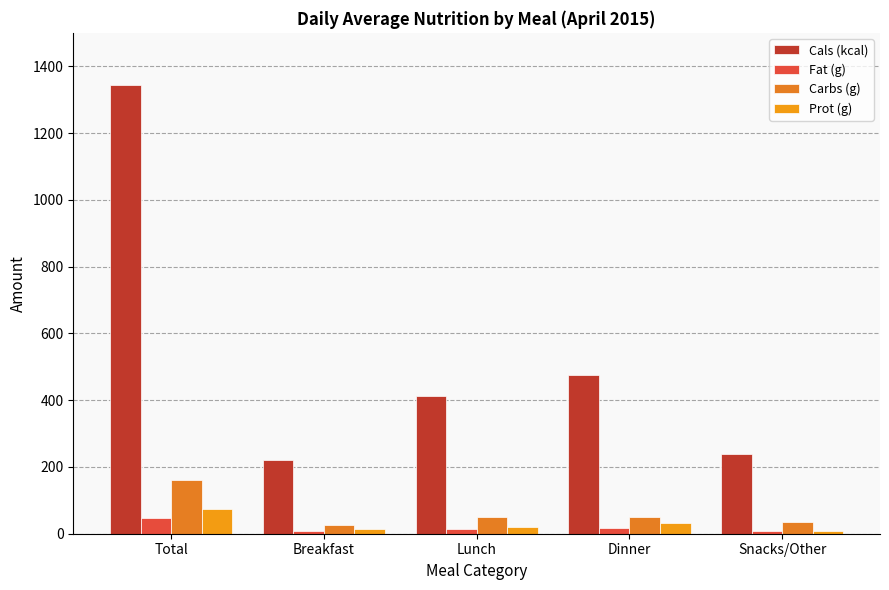

What is the total value across all series at Snacks/Other?

289.8